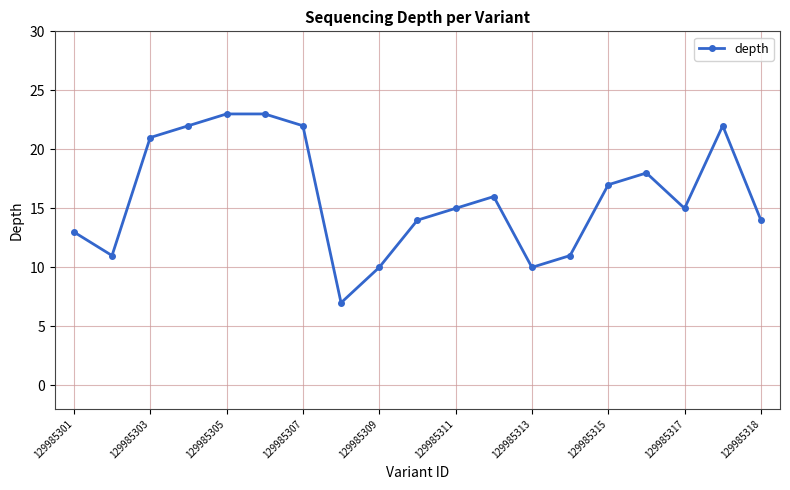

What is the value of the 2nd point from the left?

11